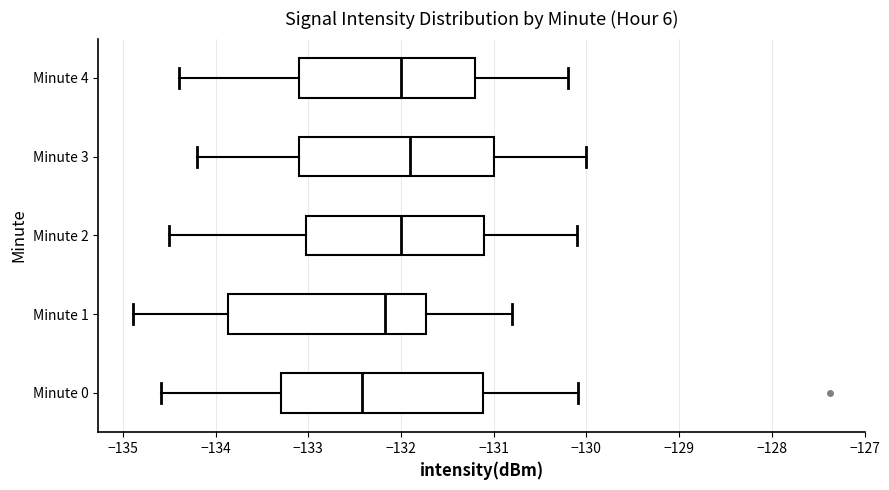

Which box has the furthest to the left median line?

Minute 0